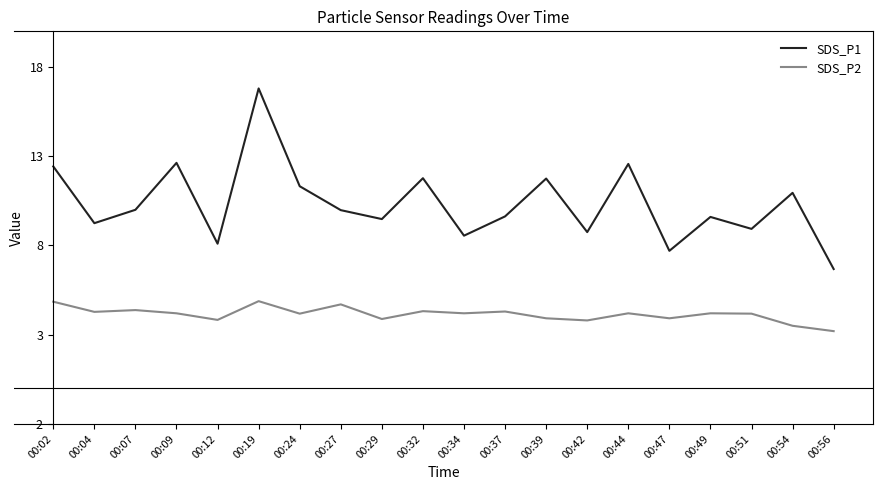

True or false: SDS_P1 has a value of 10.0 at 00:27.

True